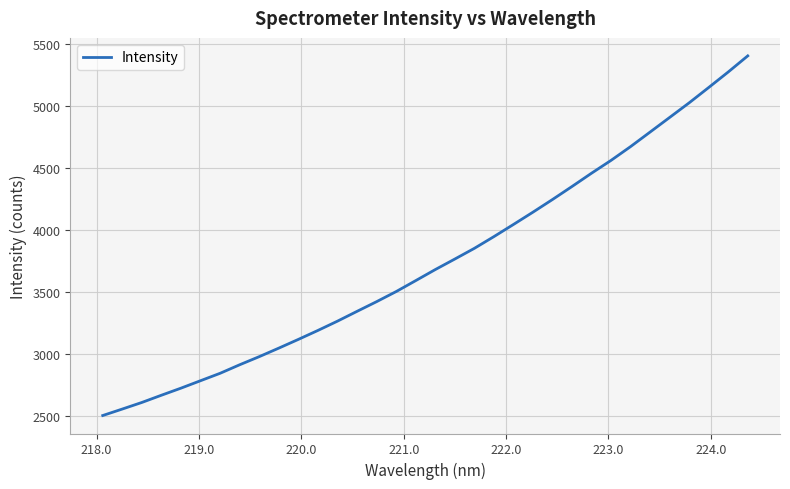

What is the minimum value shown in the chart?

2507.1